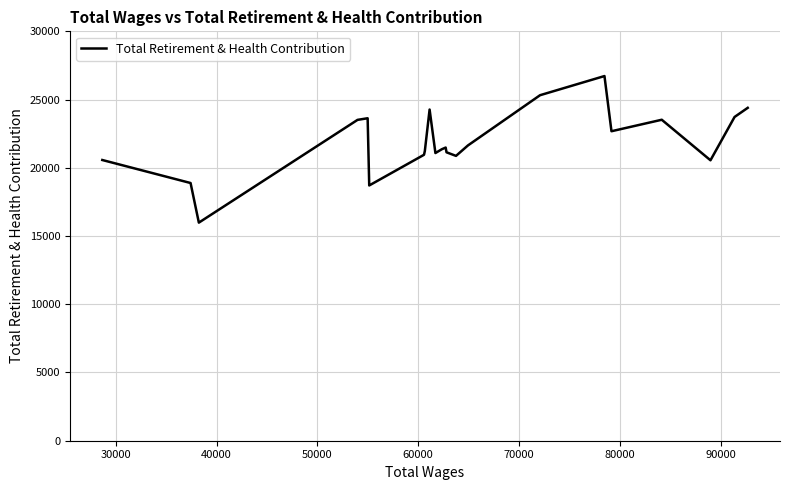

What is the difference between the maximum and minimum values?

10741